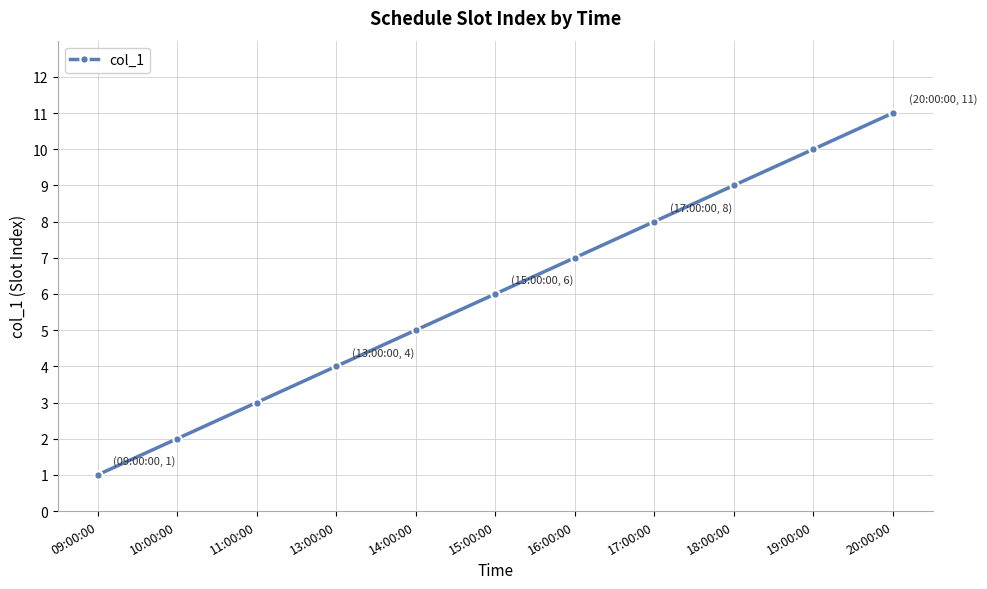

What is the value of the 4th point from the left?

4